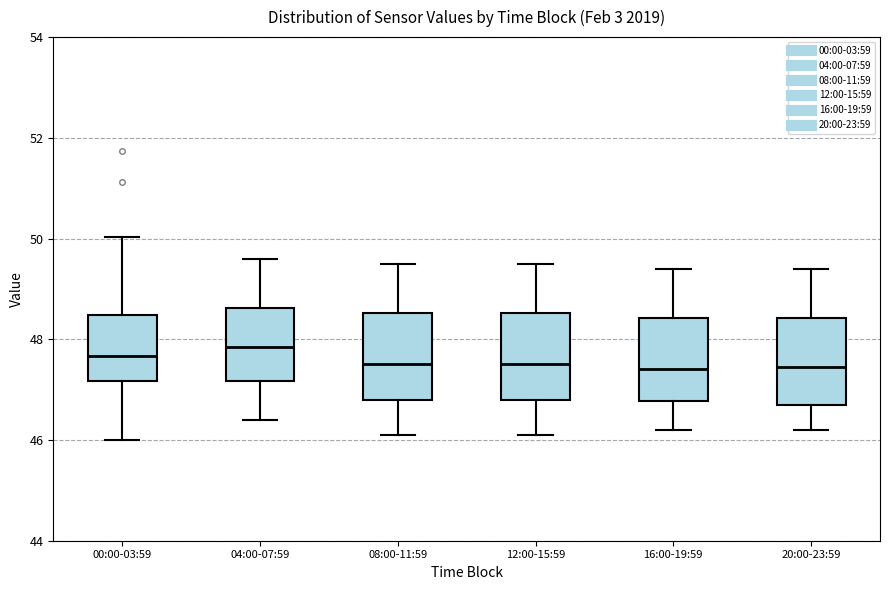

Where is the lower edge of the box for 00:00-03:59 on the y-axis? The values are not printed on the chart, so give them approximately, as read against the axis.

47.2